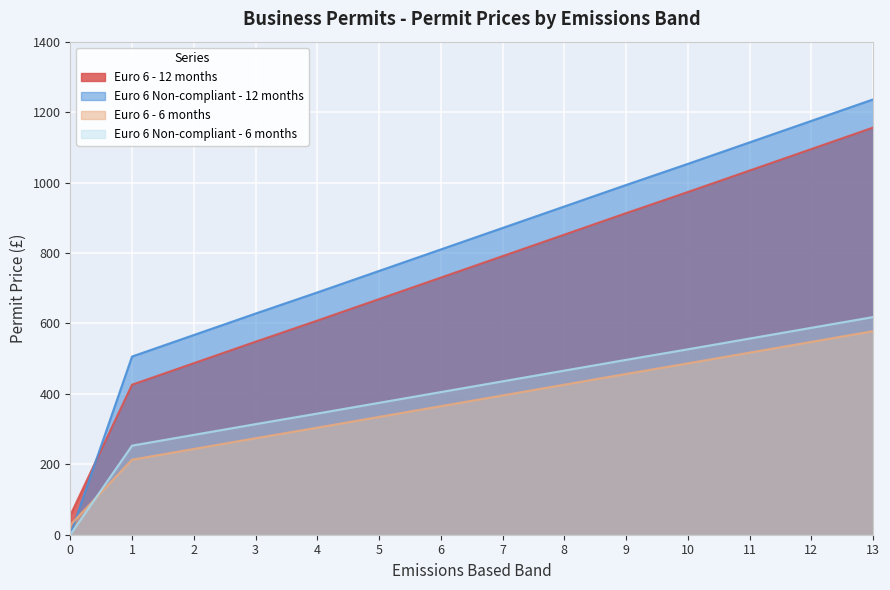

What is the sum of all Euro 6 Non-compliant - 12 months values?

11322.0